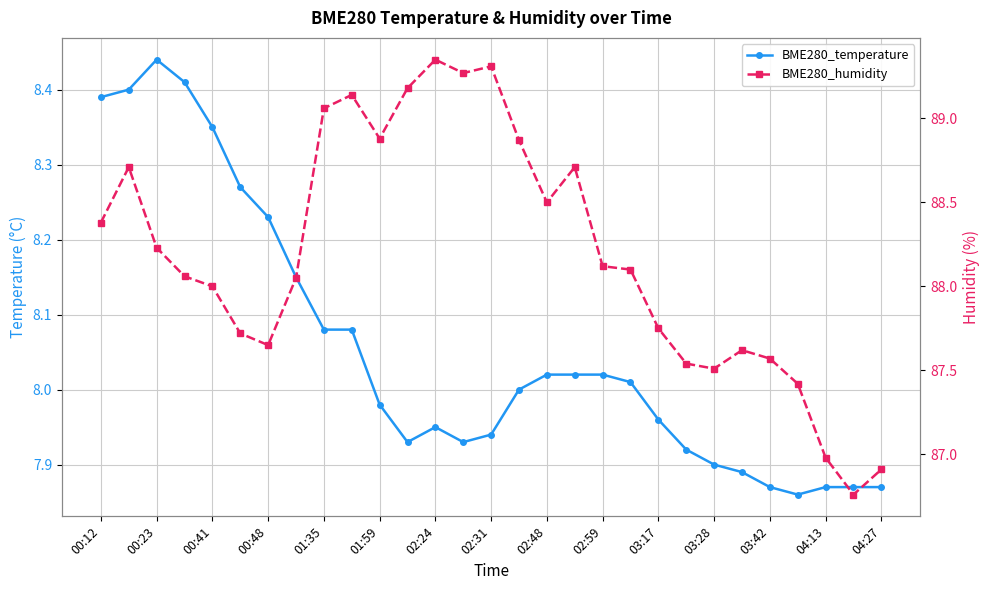

Reading left to right, what are all the values shown in this chart?

BME280_temperature: 8.4	8.4	8.4	8.4	8.3	8.3	8.2	8.2	8.1	8.1	8.0	7.9	8.0	7.9	7.9	8.0	8.0	8.0	8.0	8.0	8.0	7.9	7.9	7.9	7.9	7.9	7.9	7.9	7.9
BME280_humidity: 88.4	88.7	88.2	88.1	88.0	87.7	87.7	88.0	89.1	89.1	88.9	89.2	89.3	89.3	89.3	88.9	88.5	88.7	88.1	88.1	87.8	87.5	87.5	87.6	87.6	87.4	87.0	86.8	86.9